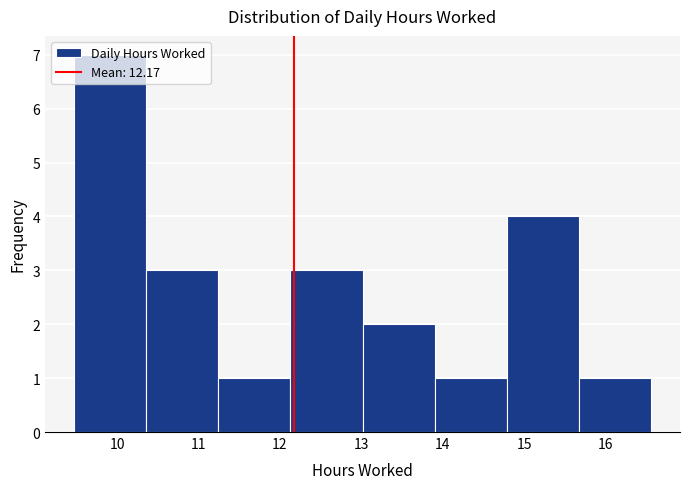

Reading left to right, transcribe this chart: for each bar, give the range it covers on the x-axis and its height. Neither the bar edges nor the heights are printed on the chart, so give them approximately, as read against the axes.

9.5 to 10.4: 7
10.4 to 11.2: 3
11.2 to 12.1: 1
12.1 to 13.0: 3
13.0 to 13.9: 2
13.9 to 14.8: 1
14.8 to 15.7: 4
15.7 to 16.6: 1